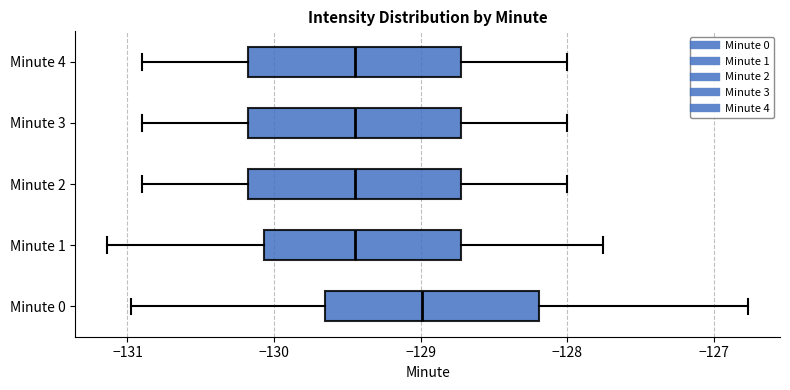

Reading bottom to top, read every box against the x-axis: the position of its median line, the range the box covers, and the ends of its whiskers. The values are not printed on the chart, so give them approximately, as read against the axis.

Minute 0: median -129.0, box -129.7 to -128.2, whiskers -131.0 to -126.8
Minute 1: median -129.4, box -130.1 to -128.7, whiskers -131.1 to -127.8
Minute 2: median -129.4, box -130.2 to -128.7, whiskers -130.9 to -128.0
Minute 3: median -129.4, box -130.2 to -128.7, whiskers -130.9 to -128.0
Minute 4: median -129.4, box -130.2 to -128.7, whiskers -130.9 to -128.0